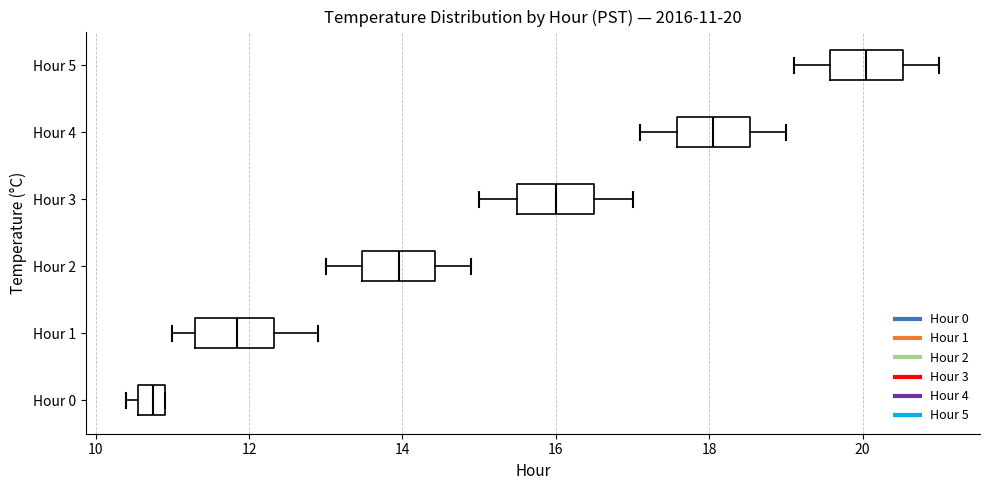

Which box has the furthest to the left median line?

Hour 0